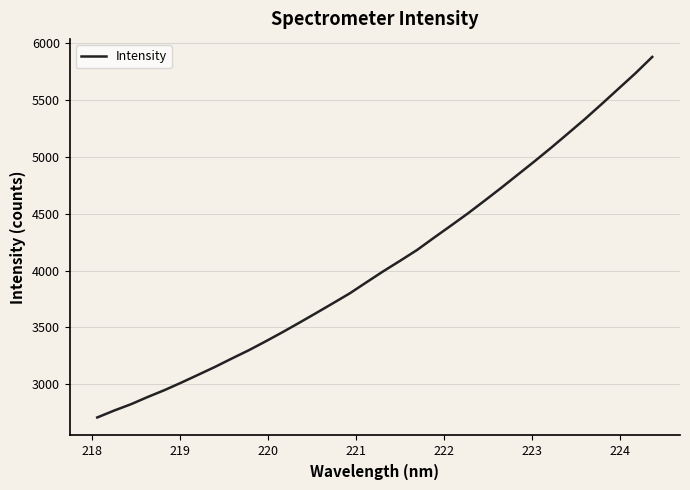

What is the average value?

4066.2